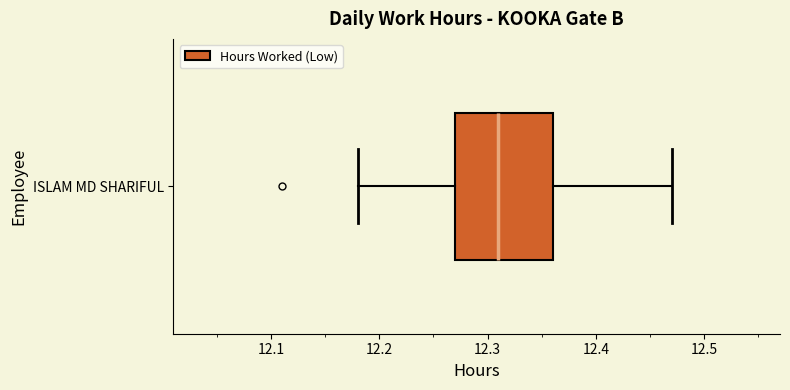

Read this box plot against the x-axis: the position of the median line, the range covered by the box, and the ends of both whiskers. The values are not printed on the chart, so give them approximately, as read against the axis.

median 12.31, box 12.27 to 12.36, whiskers 12.18 to 12.47